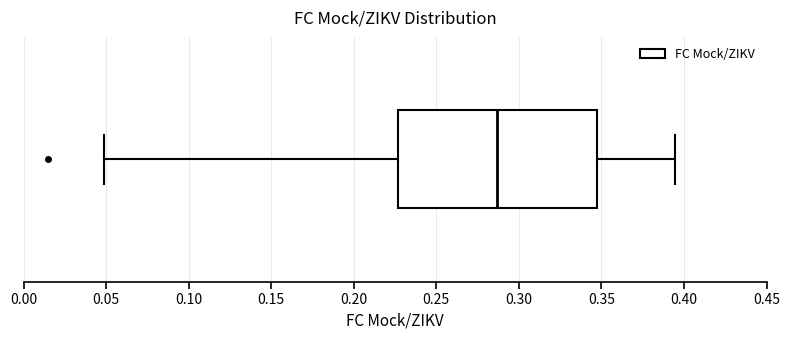

Transcribe this box plot: give where the median line is, the range the box spans, and where the two whiskers end, as read against the x-axis. The values are not printed on the chart, so give them approximately, as read against the axis.

median 0.285, box 0.225 to 0.345, whiskers 0.050 to 0.395